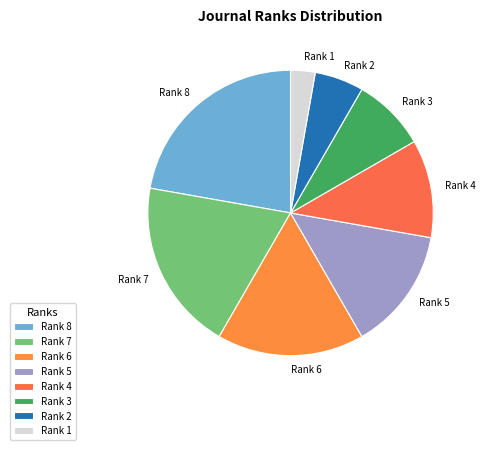

Approximately how many times larger is the value at Rank 6 compared to Rank 1?

6.0